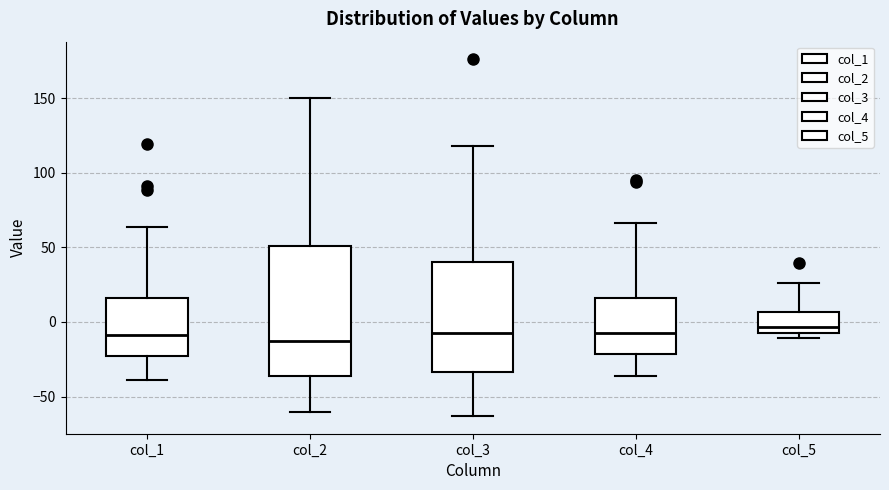

Reading left to right, read every box against the y-axis: the position of its median line, the range the box covers, and the ends of its whiskers. The values are not printed on the chart, so give them approximately, as read against the axis.

col_1: median -10, box -25 to 15, whiskers -40 to 65
col_2: median -15, box -35 to 50, whiskers -60 to 150
col_3: median -5, box -35 to 40, whiskers -65 to 120
col_4: median -10, box -20 to 15, whiskers -35 to 65
col_5: median -5 (just above the box's lower edge), box -5 to 5, whiskers -10 to 25